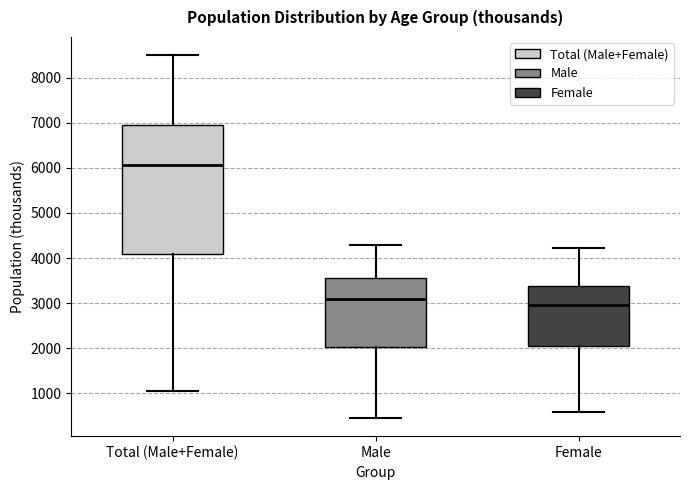

Reading left to right, read every box against the y-axis: the position of its median line, the range the box covers, and the ends of its whiskers. The values are not printed on the chart, so give them approximately, as read against the axis.

Total (Male+Female): median 6100, box 4100 to 7000, whiskers 1100 to 8500
Male: median 3100, box 2000 to 3600, whiskers 500 to 4300
Female: median 3000, box 2100 to 3400, whiskers 600 to 4200